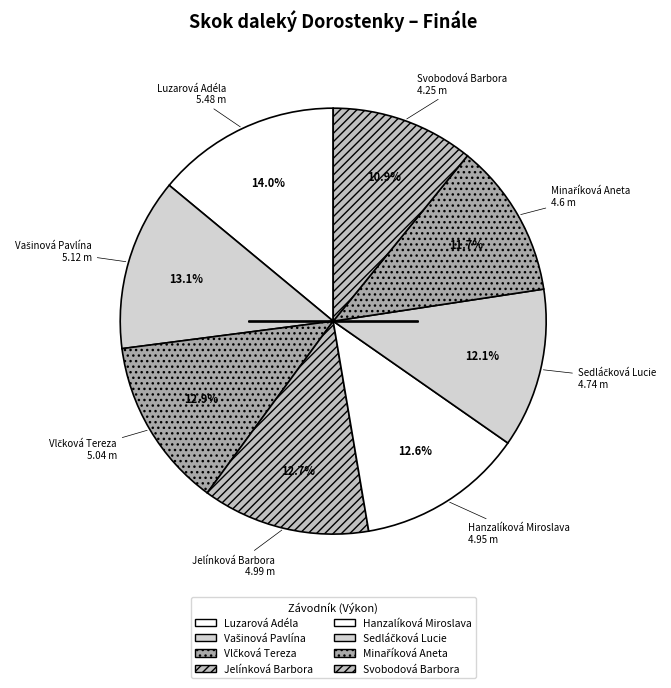

Which category has the smallest portion of the pie?

Svobodová Barbora